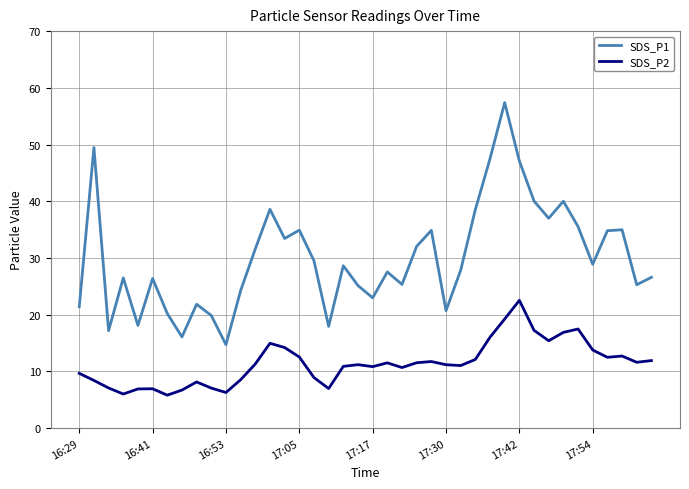

Which series has the widest spread of values?

SDS_P1